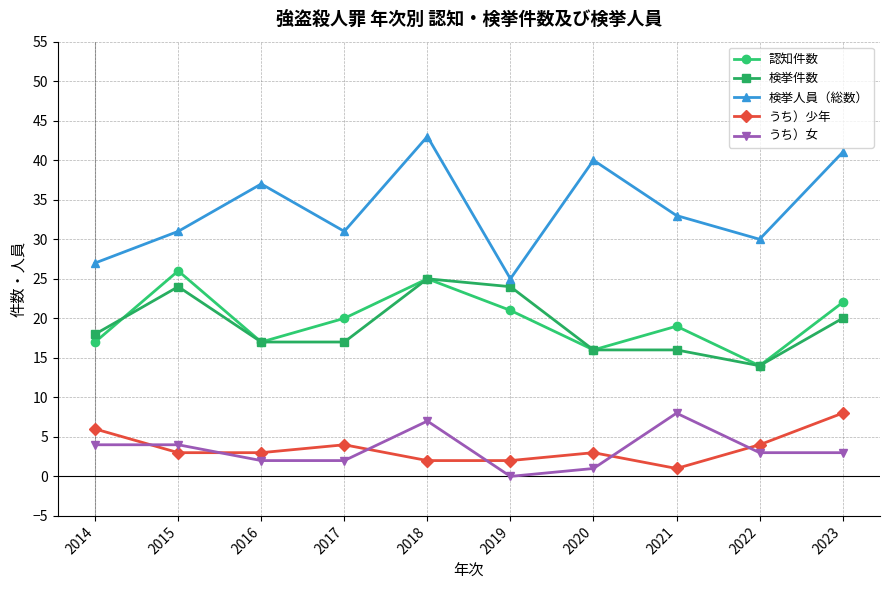

What is the value of the 検挙件数 point at the 1st from the left?

18